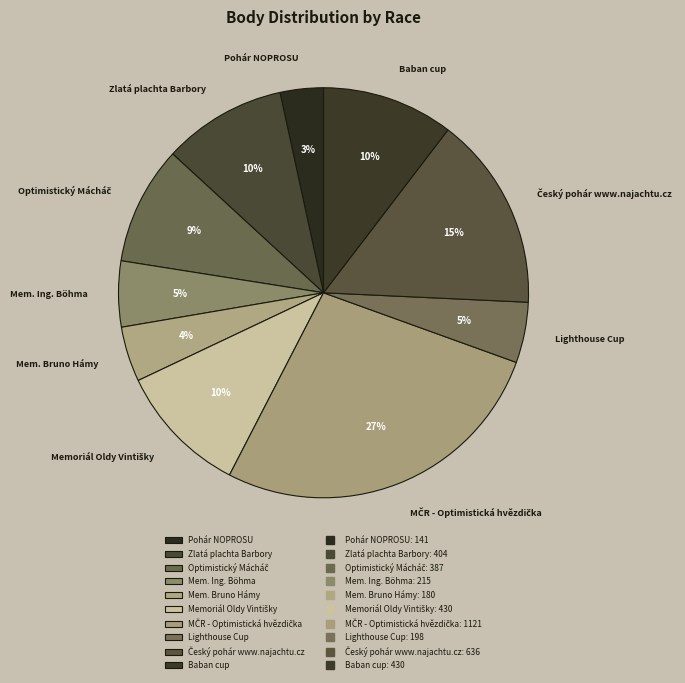

What is the smallest slice in the pie chart?

Pohár NOPROSU